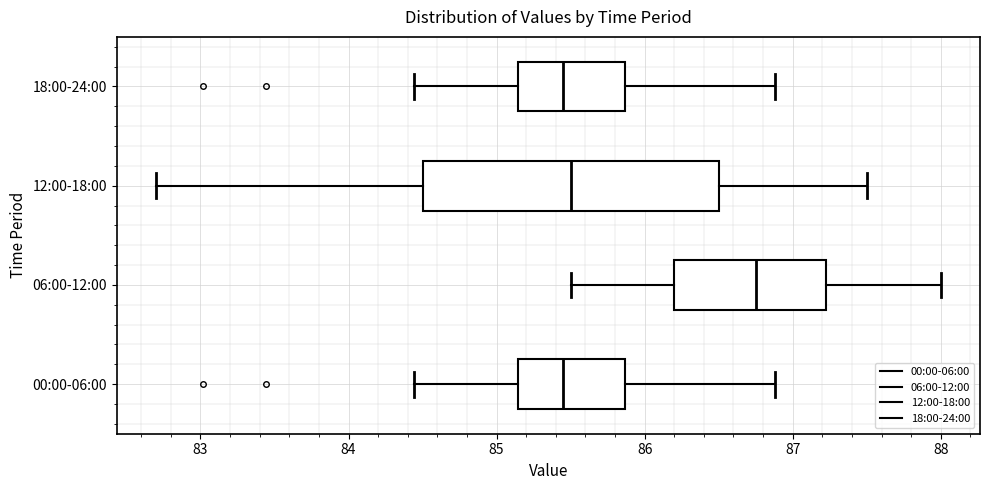

Which box's median line is the furthest to the right?

06:00-12:00